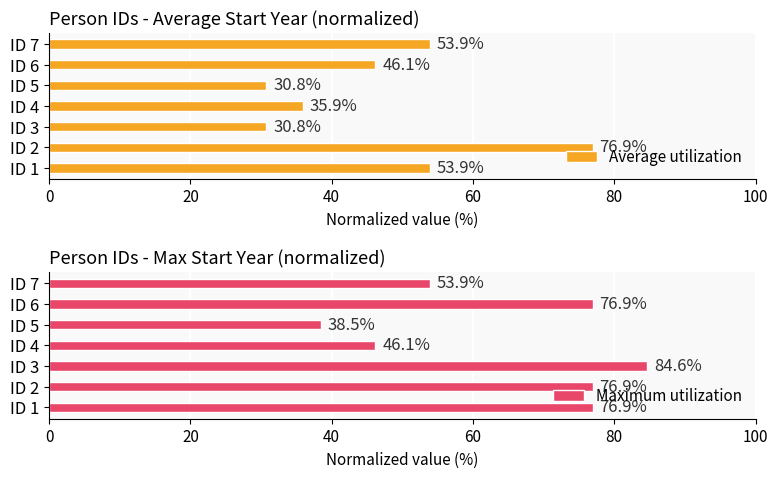

What is the value of the Average utilization bar at the 5th from the left?

30.8